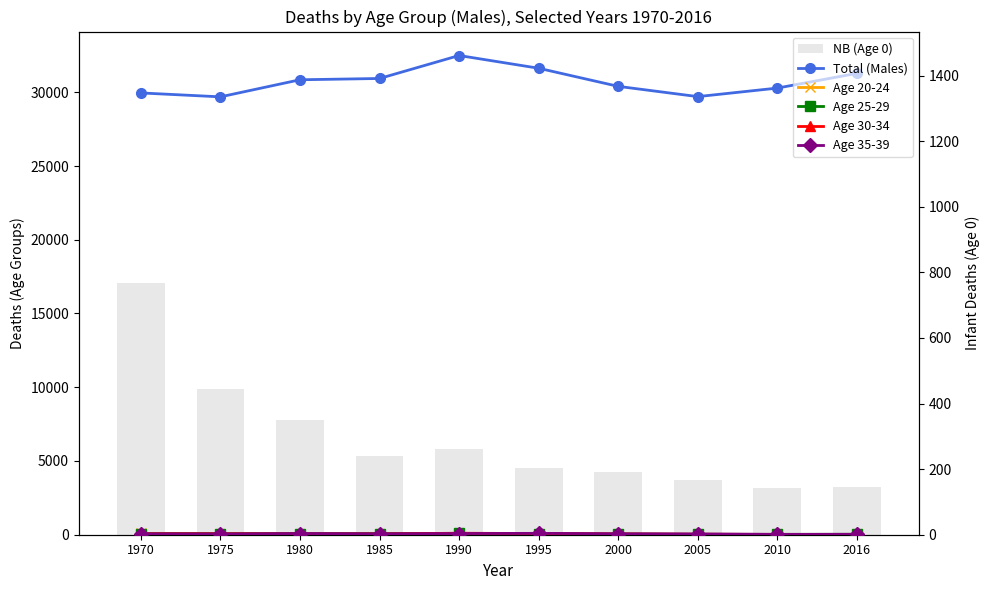

What is the total value across all series at 1980?

31476